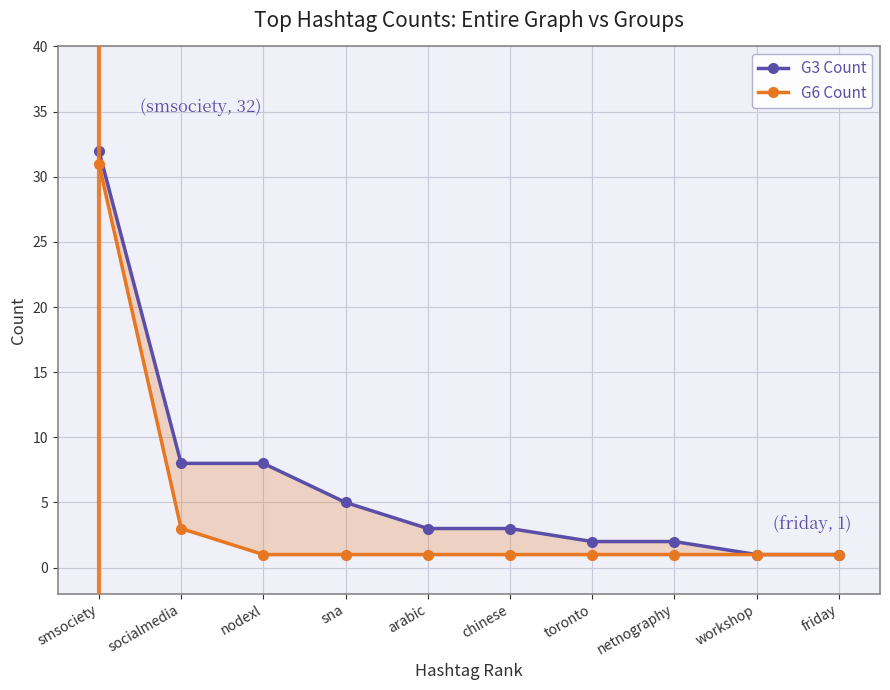

What are all the series names shown in the legend?

G3 Count, G6 Count